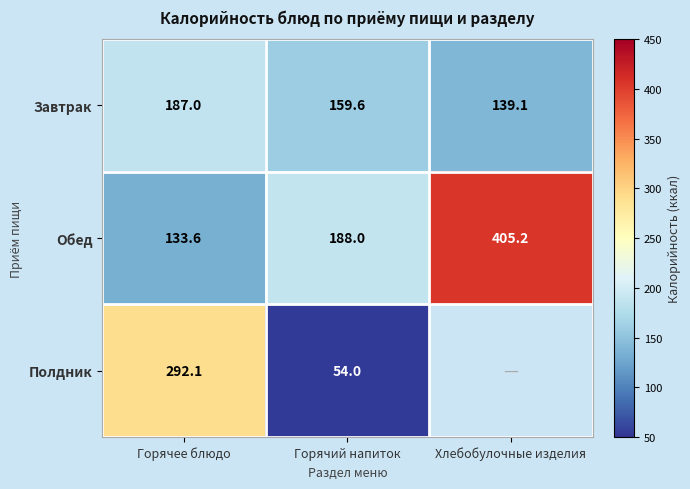

At Горячий напиток, list the series in order from smallest to largest.

Полдник, Завтрак, Обед